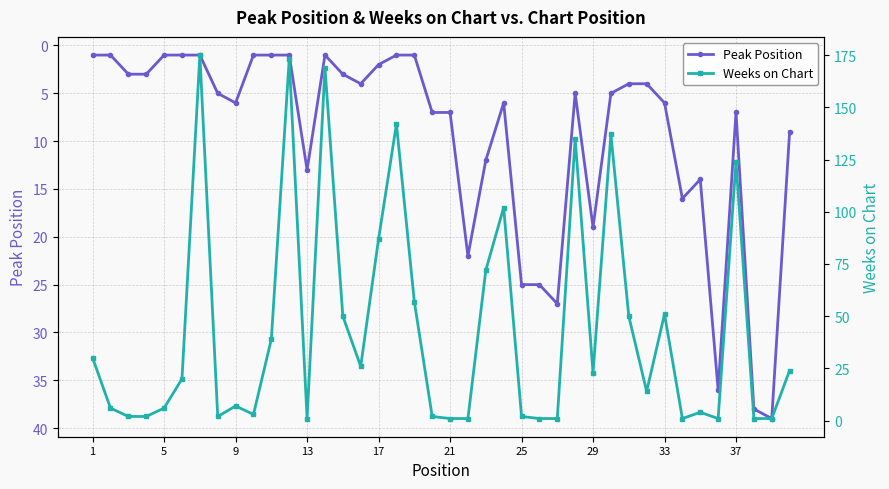

What is the sum of all Weeks on Chart values?

1745